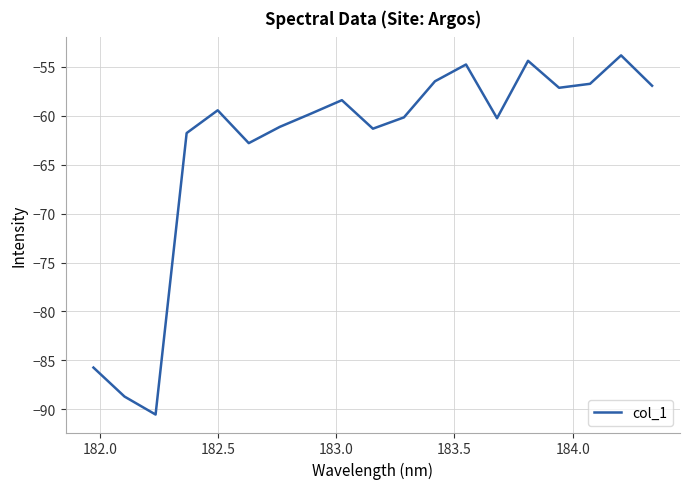

Count the number of categories in the chart.

19